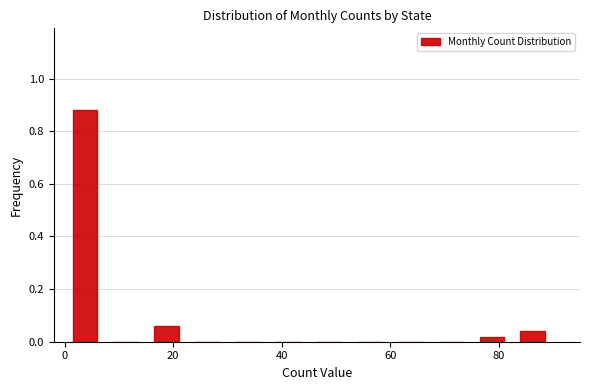

Around what value on the x-axis is the tallest bar? Give the approximate position of its centre, as read against the axis.

4